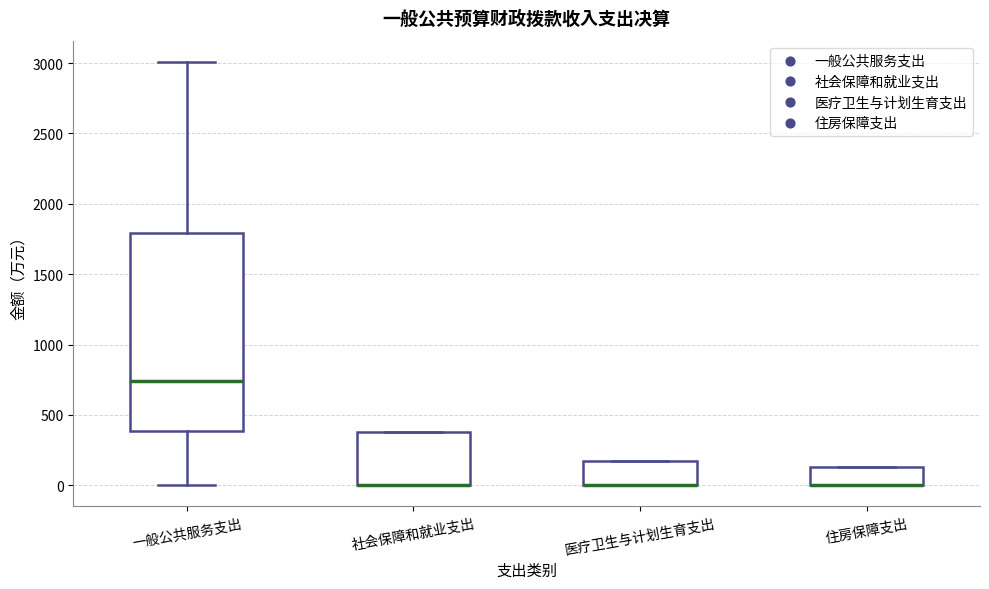

Reading left to right, transcribe this box plot: for each box, give where its median line is, the range the box spans, and where its two whiskers end, as read against the y-axis. The values are not printed on the chart, so give them approximately, as read against the axis.

一般公共服务支出: median 750, box 400 to 1800, whiskers 0 to 3000
社会保障和就业支出: median 0 (drawn on the box's lower edge), box 0 to 400, whiskers 0 to 400
医疗卫生与计划生育支出: median 0 (drawn on the box's lower edge), box 0 to 150, whiskers 0 to 150
住房保障支出: median 0 (drawn on the box's lower edge), box 0 to 150, whiskers 0 to 150